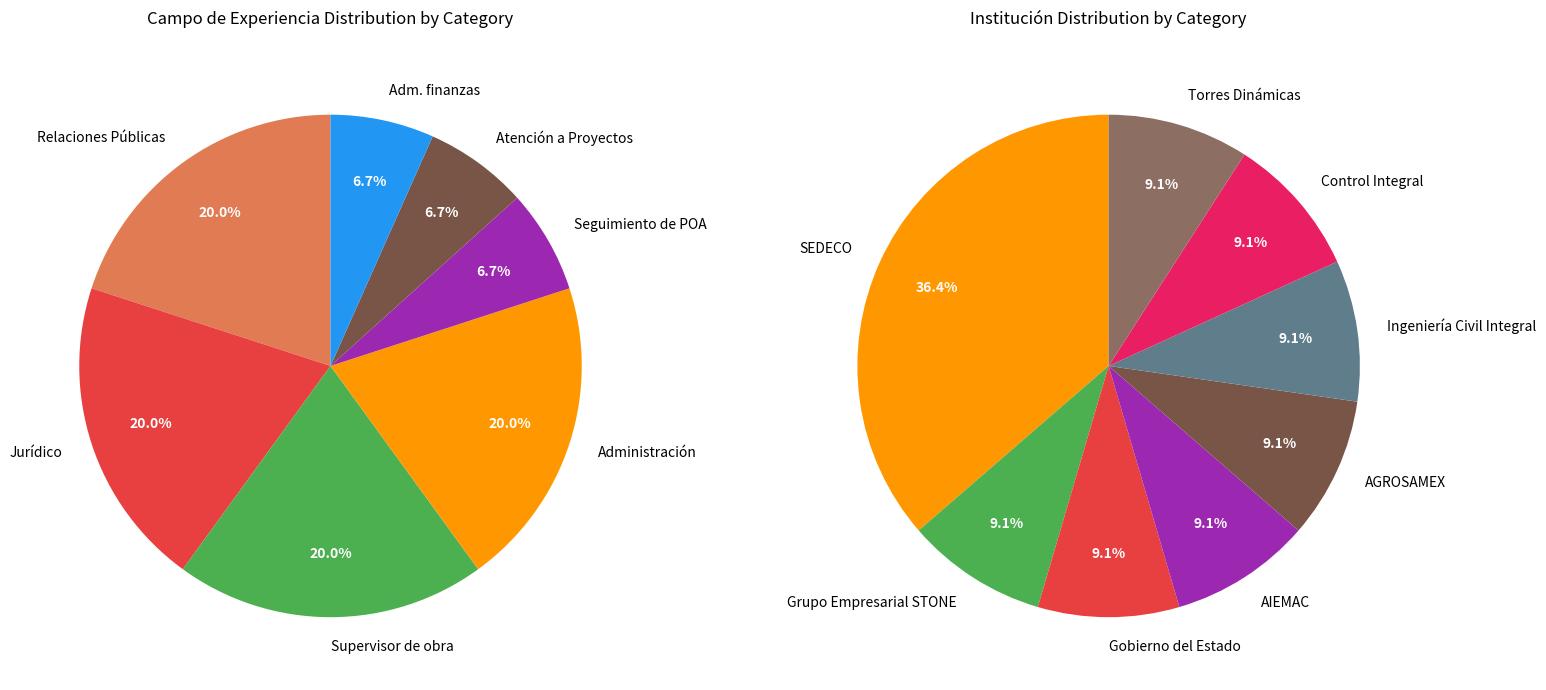

The Atención a Proyectos slice represents 7% of the pie. True or false?

True